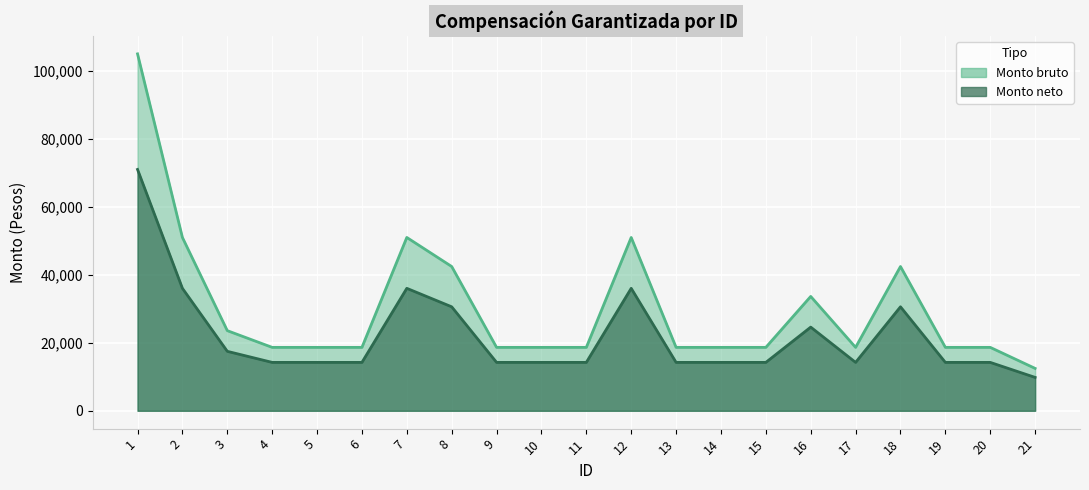

How many interior local valleys does the Monto bruto series have?

1